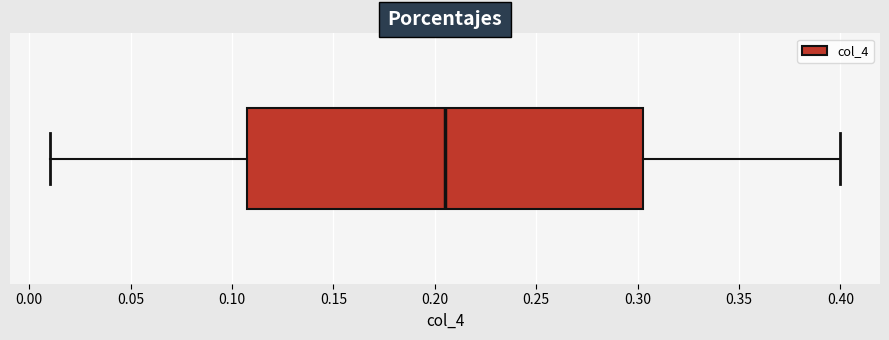

Where is the right edge of the box on the x-axis? The values are not printed on the chart, so give them approximately, as read against the axis.

0.305